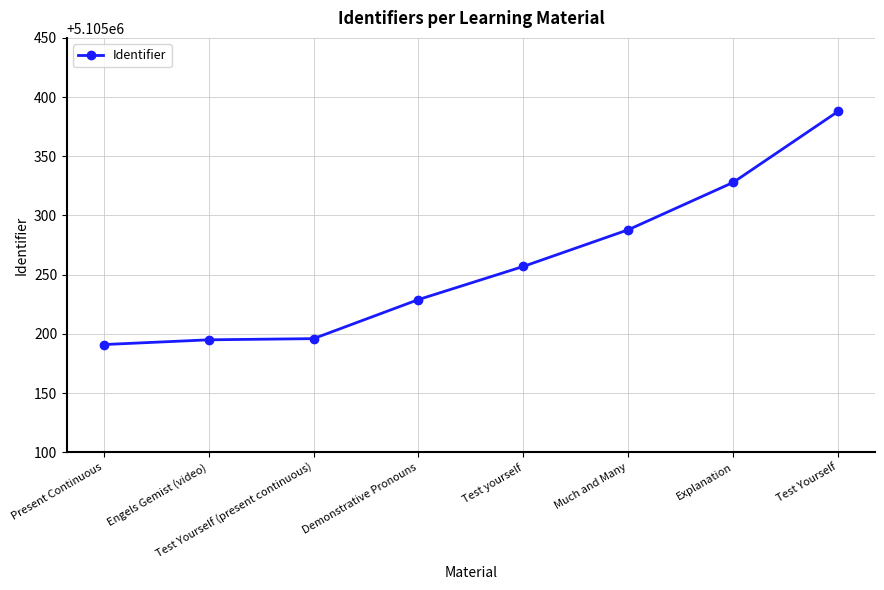

What is the average value?

5105259